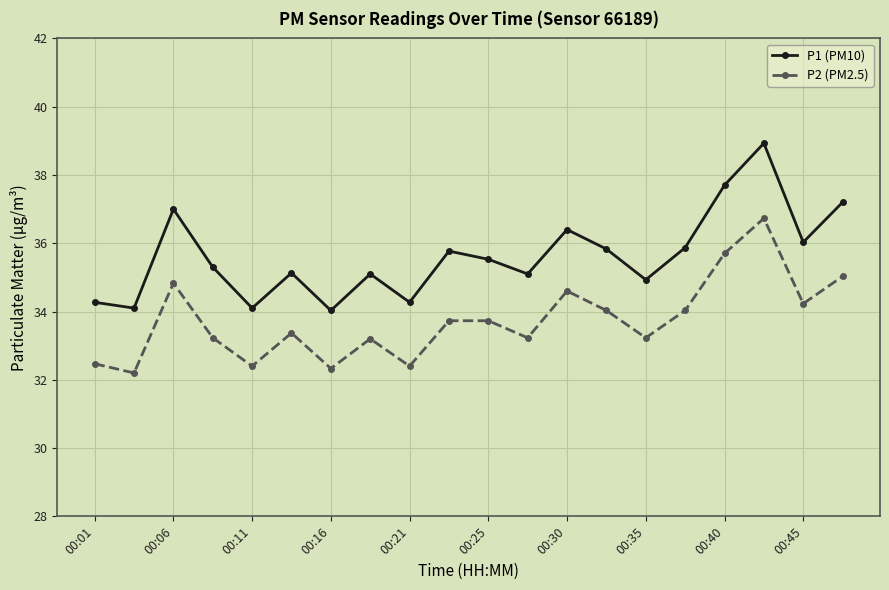

How many categories are shown in the chart?

20